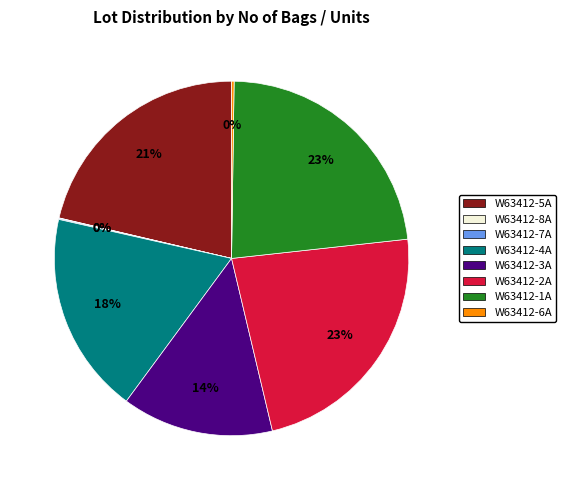

Is the sum of W63412-3A and W63412-2A greater than half?

No